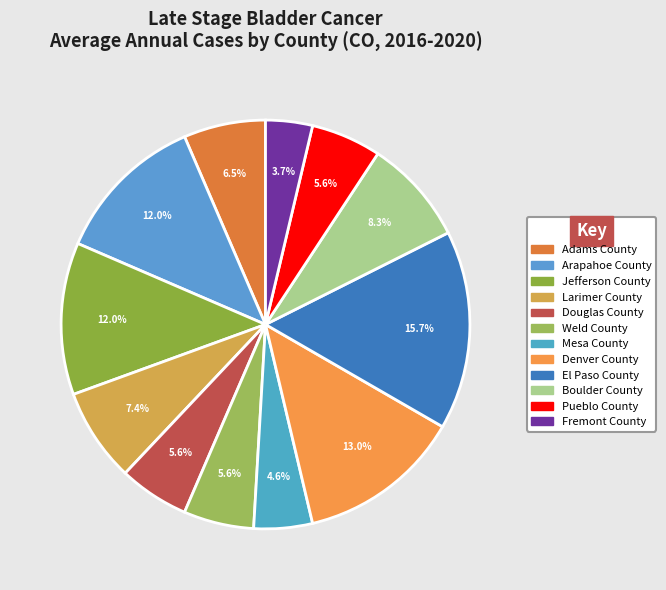

Is Douglas County the majority of the pie?

No